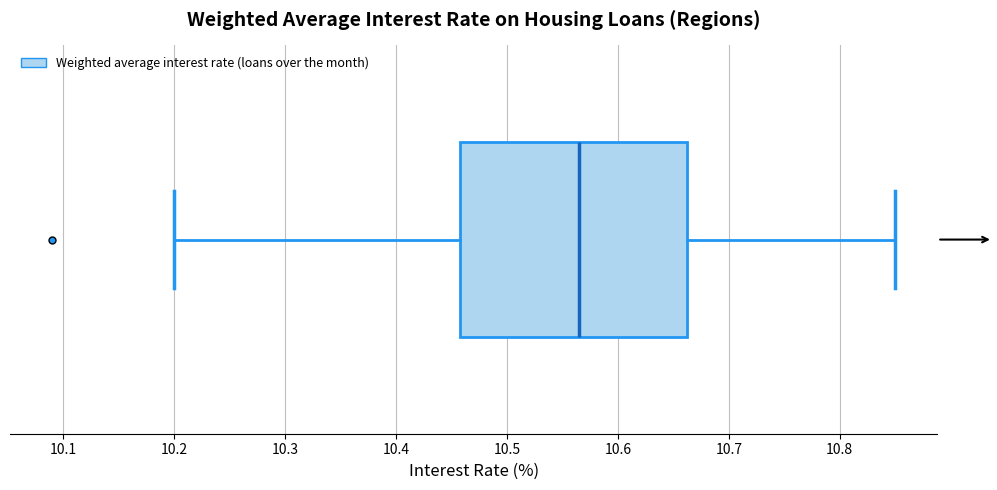

Read this box plot against the x-axis: the position of the median line, the range covered by the box, and the ends of both whiskers. The values are not printed on the chart, so give them approximately, as read against the axis.

median 10.57, box 10.46 to 10.66, whiskers 10.20 to 10.85